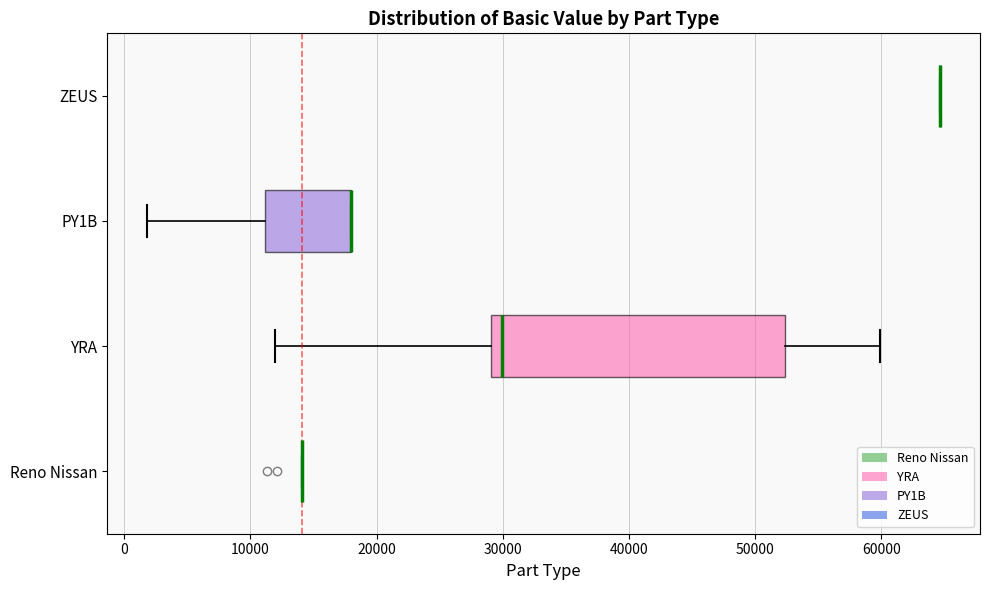

Reading bottom to top, transcribe this box plot: for each box, give where its median line is, the range the box spans, and where its two whiskers end, as read against the x-axis. The values are not printed on the chart, so give them approximately, as read against the axis.

Reno Nissan: box collapsed to a line at 14000, whiskers 14000 to 14000
YRA: median 30000, box 29000 to 52000, whiskers 12000 to 60000
PY1B: median 18000 (drawn on the box's right edge), box 11000 to 18000, whiskers 2000 to 18000
ZEUS: box collapsed to a line at 65000, whiskers 65000 to 65000